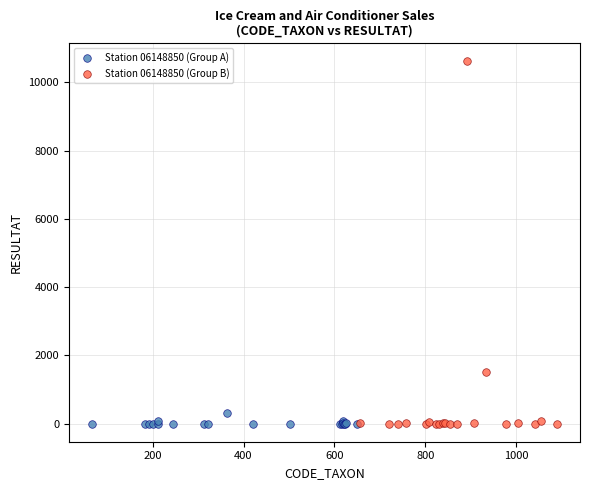

Which series reaches the maximum Y coordinate?

Station 06148850 (Group B)